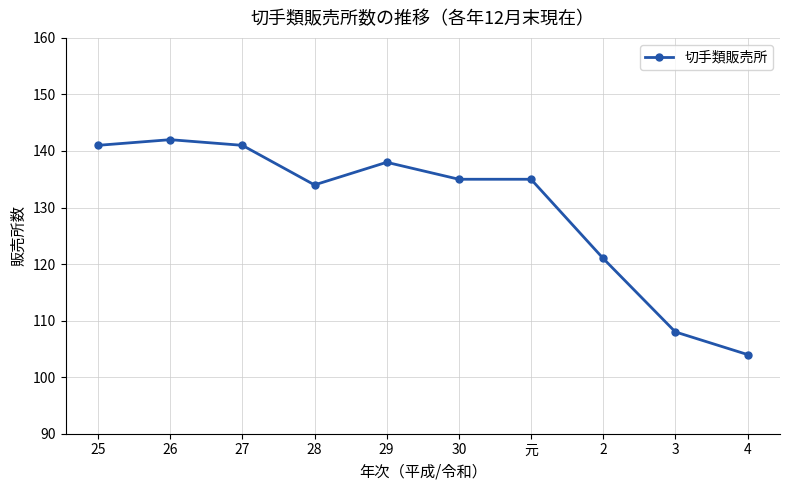

What is the ratio of the value at 2 to the value at 26?

0.9